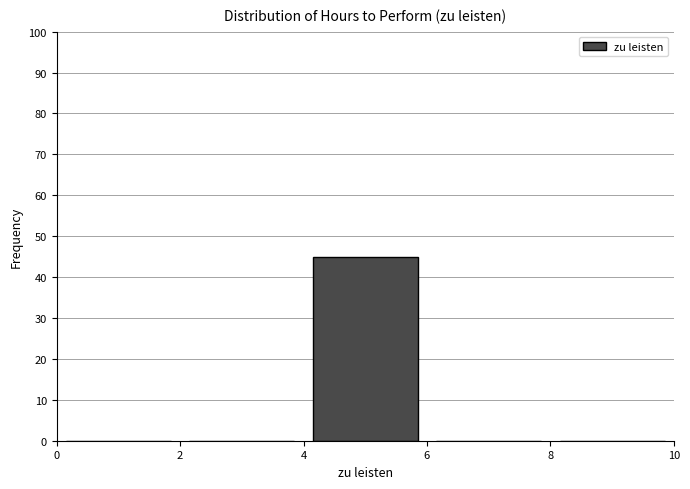

What is the height of the bar covering 4 to 6 on the x-axis? The values are not printed on the chart, so give them approximately, as read against the axis.

45